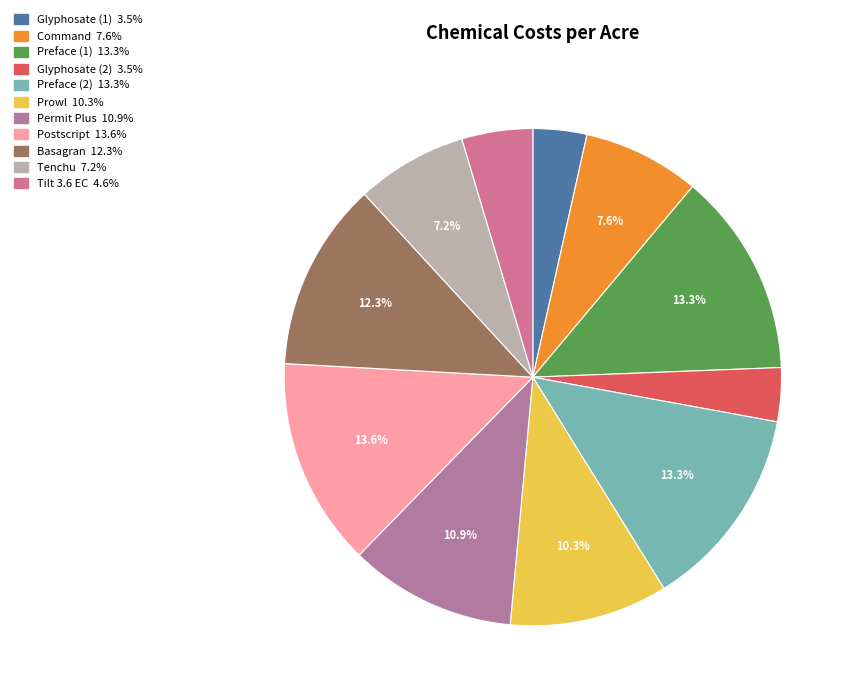

To the nearest percent, what is the difference between the Permit Plus and Prowl slice percentages?

1%